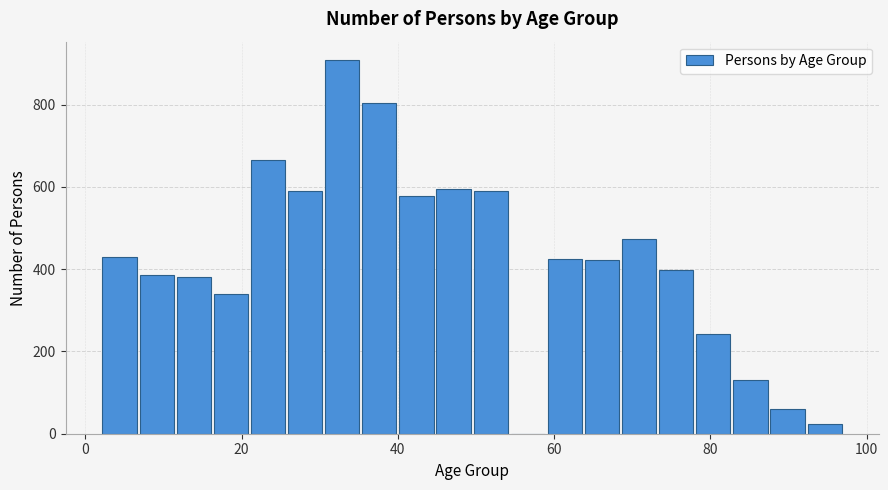

Read against the x-axis, roughly where is the centre of the tallest bar?

32